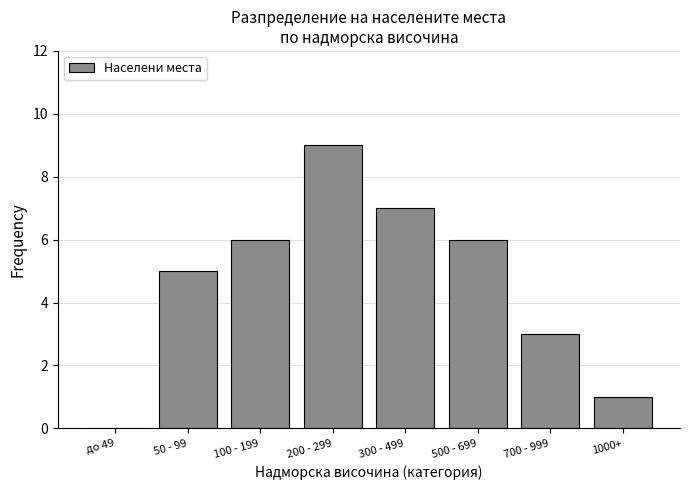

Reading left to right, transcribe all the data shown in this chart.

до 49=0	50 - 99=5	100 - 199=6	200 - 299=9	300 - 499=7	500 - 699=6	700 - 999=3	1000+=1